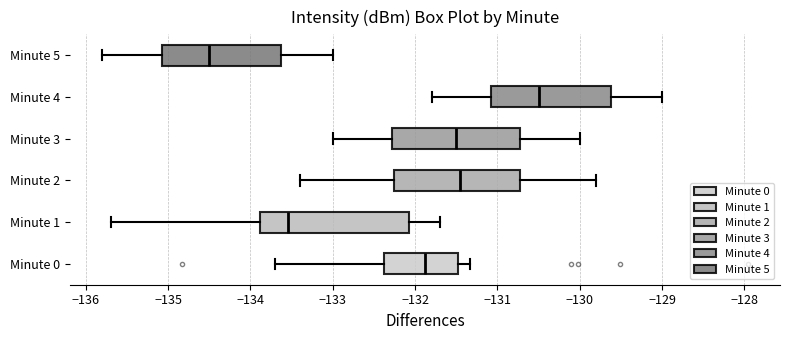

Reading bottom to top, transcribe this box plot: for each box, give where its median line is, the range the box spans, and where its two whiskers end, as read against the x-axis. The values are not printed on the chart, so give them approximately, as read against the axis.

Minute 0: median -131.9, box -132.4 to -131.5, whiskers -133.7 to -131.3
Minute 1: median -133.5, box -133.9 to -132.1, whiskers -135.7 to -131.7
Minute 2: median -131.4, box -132.2 to -130.7, whiskers -133.4 to -129.8
Minute 3: median -131.5, box -132.3 to -130.7, whiskers -133.0 to -130.0
Minute 4: median -130.5, box -131.1 to -129.6, whiskers -131.8 to -129.0
Minute 5: median -134.5, box -135.1 to -133.6, whiskers -135.8 to -133.0